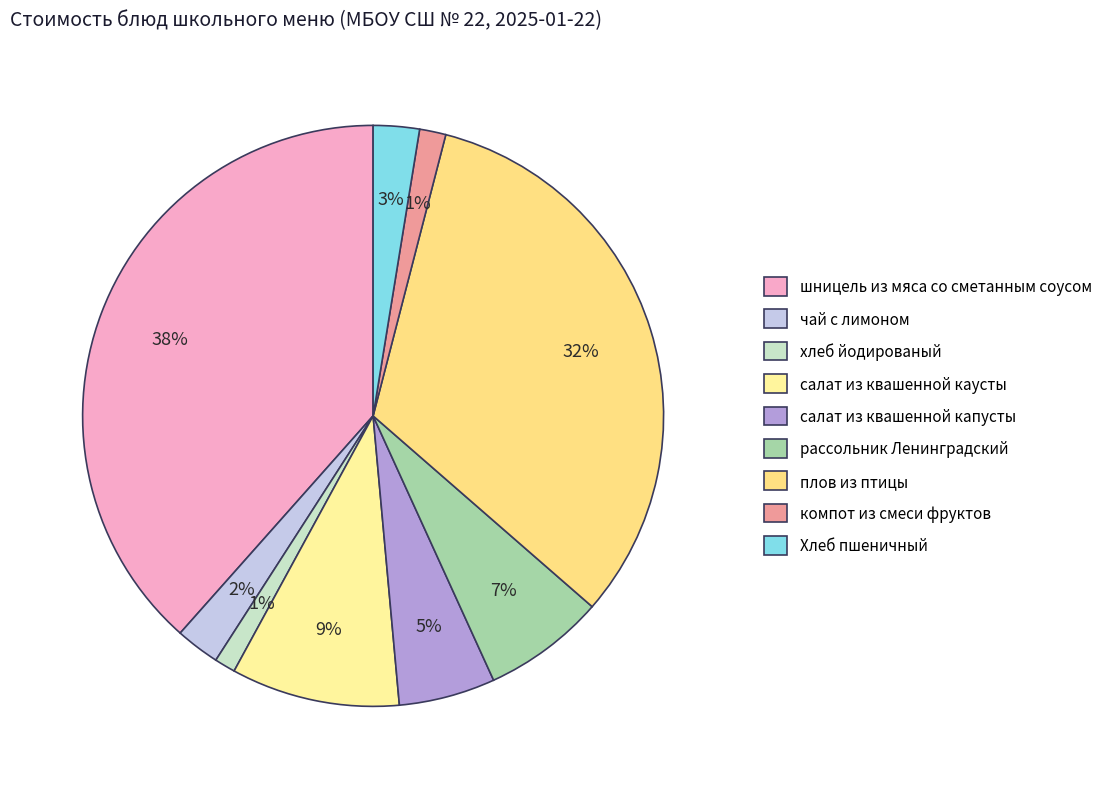

Is there a majority slice in this chart?

No